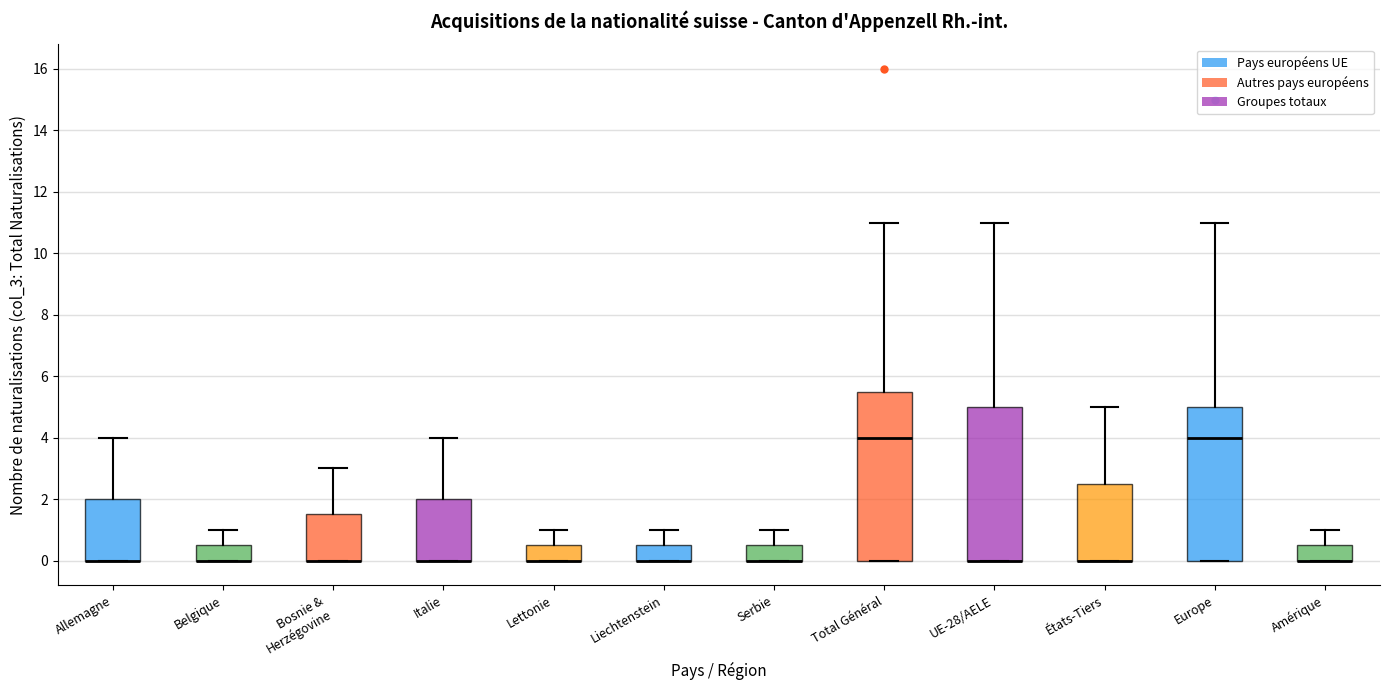

Reading left to right, read every box against the y-axis: the position of its median line, the range the box covers, and the ends of its whiskers. The values are not printed on the chart, so give them approximately, as read against the axis.

Allemagne: median 0.0 (drawn on the box's lower edge), box 0.0 to 2.0, whiskers 0.0 to 4.0
Belgique: median 0.0 (drawn on the box's lower edge), box 0.0 to 0.6, whiskers 0.0 to 1.0
Bosnie & Herzégovine: median 0.0 (drawn on the box's lower edge), box 0.0 to 1.6, whiskers 0.0 to 3.0
Italie: median 0.0 (drawn on the box's lower edge), box 0.0 to 2.0, whiskers 0.0 to 4.0
Lettonie: median 0.0 (drawn on the box's lower edge), box 0.0 to 0.6, whiskers 0.0 to 1.0
Liechtenstein: median 0.0 (drawn on the box's lower edge), box 0.0 to 0.6, whiskers 0.0 to 1.0
Serbie: median 0.0 (drawn on the box's lower edge), box 0.0 to 0.6, whiskers 0.0 to 1.0
Total Général: median 4.0, box 0.0 to 5.6, whiskers 0.0 to 11.0
UE-28/AELE: median 0.0 (drawn on the box's lower edge), box 0.0 to 5.0, whiskers 0.0 to 11.0
États-Tiers: median 0.0 (drawn on the box's lower edge), box 0.0 to 2.6, whiskers 0.0 to 5.0
Europe: median 4.0, box 0.0 to 5.0, whiskers 0.0 to 11.0
Amérique: median 0.0 (drawn on the box's lower edge), box 0.0 to 0.6, whiskers 0.0 to 1.0